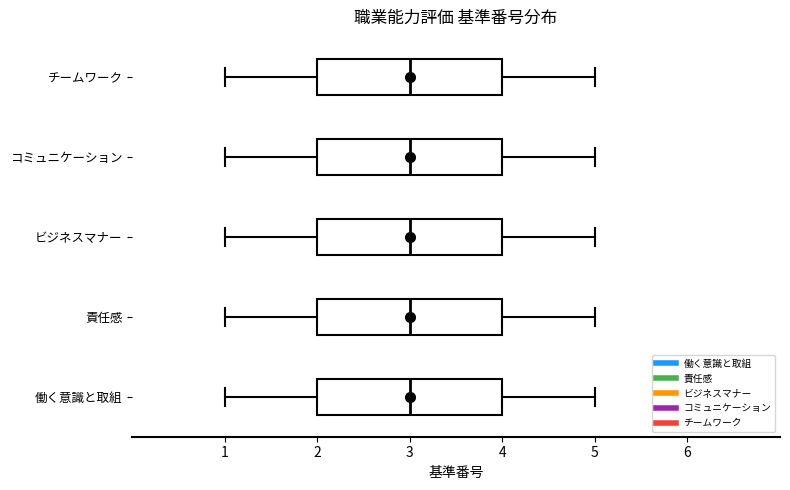

Reading bottom to top, read every box against the x-axis: the position of its median line, the range the box covers, and the ends of its whiskers. The values are not printed on the chart, so give them approximately, as read against the axis.

働く意識と取組: median 3, box 2 to 4, whiskers 1 to 5
責任感: median 3, box 2 to 4, whiskers 1 to 5
ビジネスマナー: median 3, box 2 to 4, whiskers 1 to 5
コミュニケーション: median 3, box 2 to 4, whiskers 1 to 5
チームワーク: median 3, box 2 to 4, whiskers 1 to 5